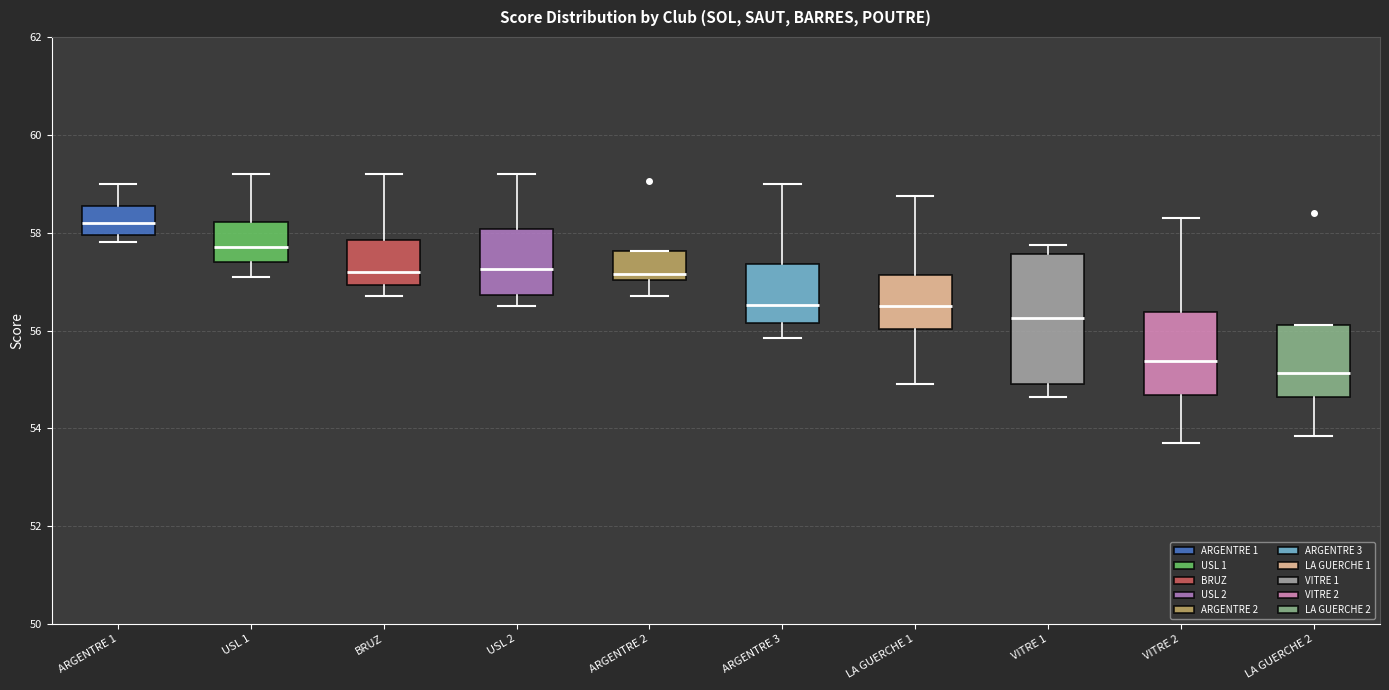

Which box has the highest median line?

ARGENTRE 1